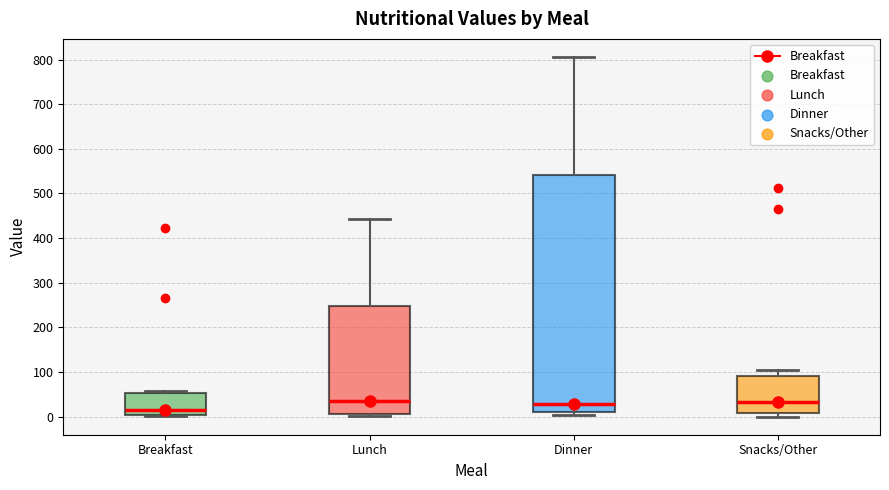

Reading left to right, transcribe this box plot: for each box, give where its median line is, the range the box spans, and where its two whiskers end, as read against the y-axis. The values are not printed on the chart, so give them approximately, as read against the axis.

Breakfast: median 10, box 0 to 50, whiskers 0 (just below the box's lower edge) to 60
Lunch: median 30, box 10 to 250, whiskers 0 to 440
Dinner: median 30, box 10 to 540, whiskers 0 to 810
Snacks/Other: median 30, box 10 to 90, whiskers 0 to 100